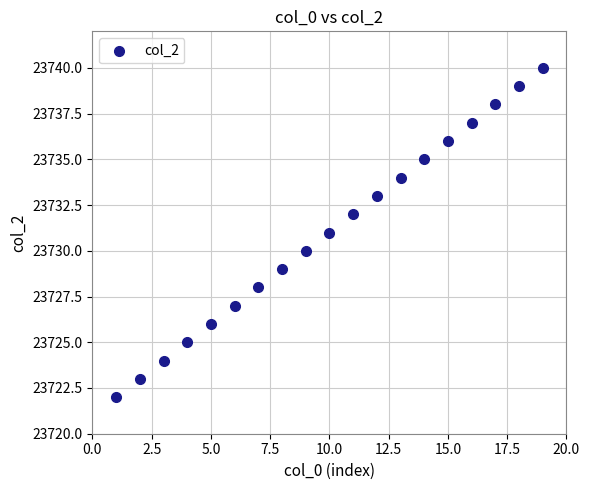

What is the range of X values (max minus min)?

18